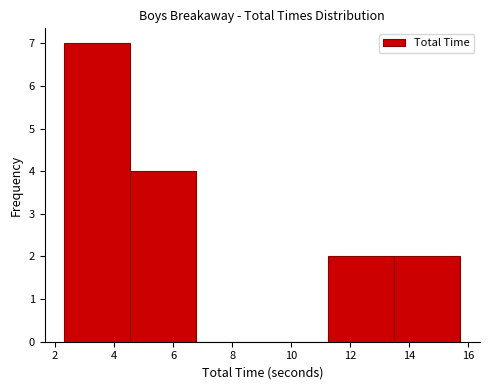

Reading left to right, list every bar in this chart as the range it spans on the x-axis followed by its height. Neither the bar edges nor the heights are printed on the chart, so give them approximately, as read against the axes.

2.4 to 4.6: 7
4.6 to 6.8: 4
6.8 to 9.0: 0
9.0 to 11.2: 0
11.2 to 13.4: 2
13.4 to 15.8: 2